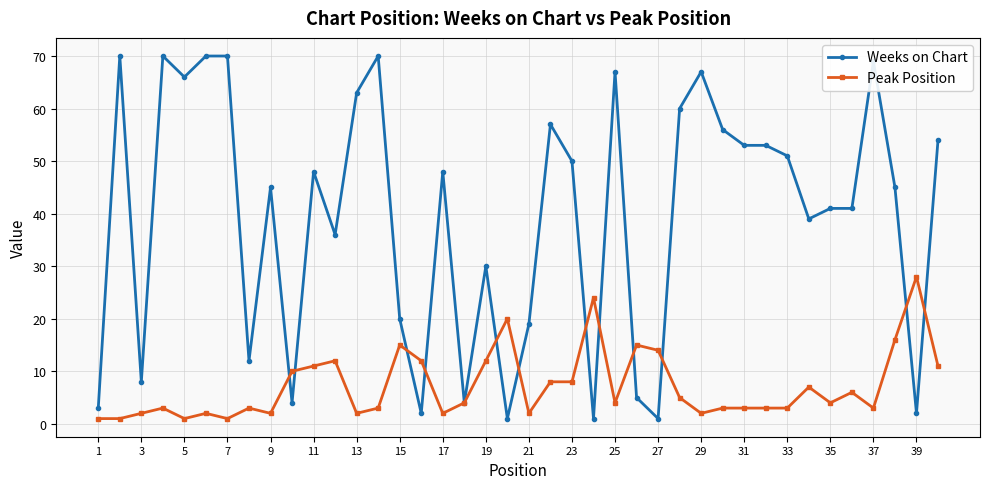

What is the maximum value for Weeks on Chart?

70